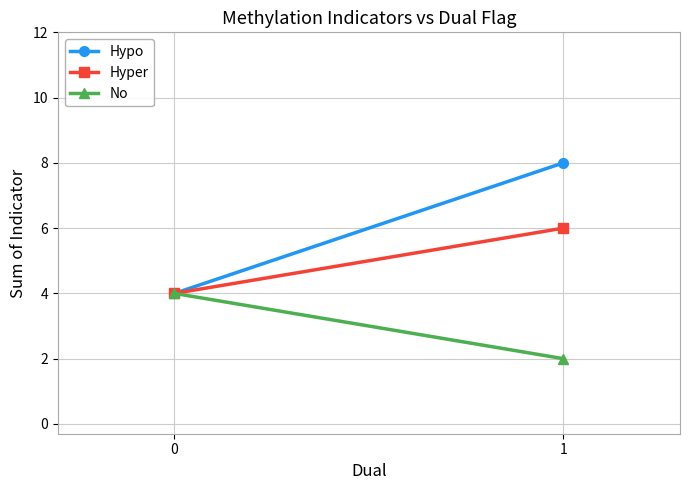

What is the sum of all No values?

6